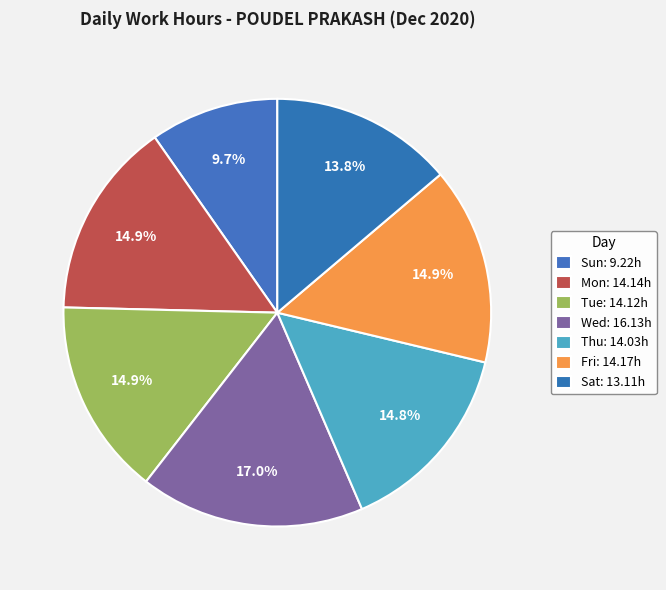

How many slices are in this pie chart?

7